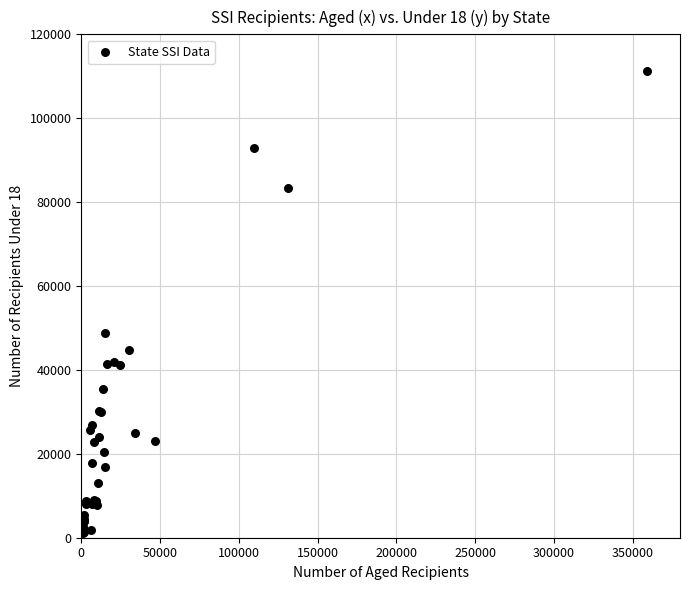

What Y value in the scatter plot is closest to 56126?

48695